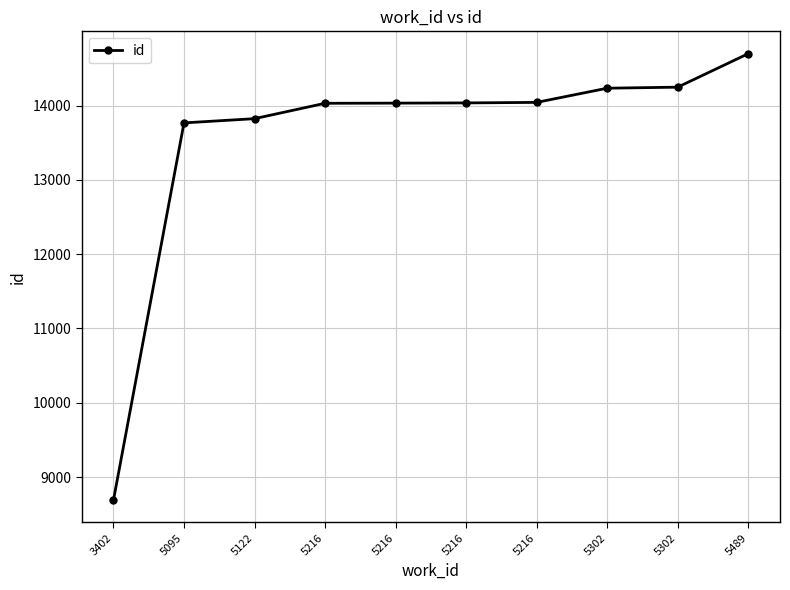

What is the value of the 2nd point from the left?

13767